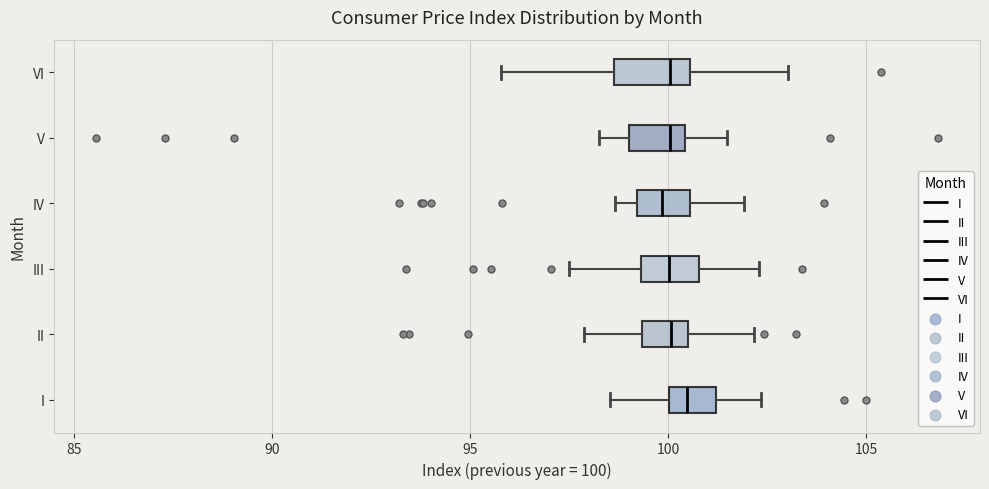

Reading bottom to top, transcribe this box plot: for each box, give where its median line is, the range the box spans, and where its two whiskers end, as read against the x-axis. The values are not printed on the chart, so give them approximately, as read against the axis.

I: median 100.5, box 100.0 to 101.0, whiskers 98.5 to 102.5
II: median 100.0, box 99.5 to 100.5, whiskers 98.0 to 102.0
III: median 100.0, box 99.5 to 101.0, whiskers 97.5 to 102.5
IV: median 100.0, box 99.0 to 100.5, whiskers 98.5 to 102.0
V: median 100.0, box 99.0 to 100.5, whiskers 98.5 to 101.5
VI: median 100.0, box 98.5 to 100.5, whiskers 96.0 to 103.0